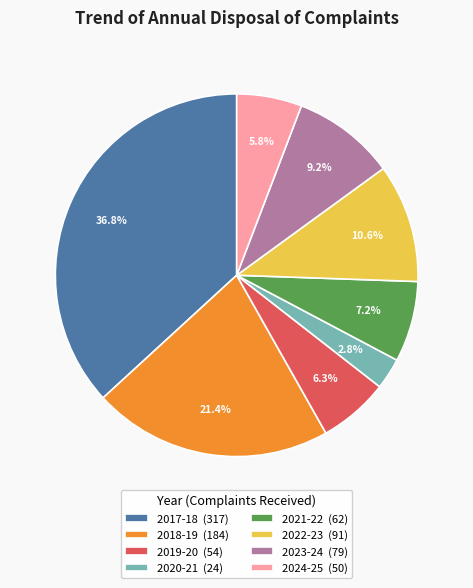

What is the largest slice in the pie chart?

2017-18